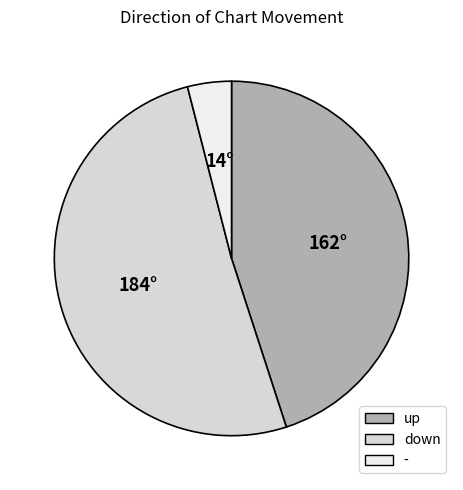

What is the ratio of the value at down to the value at up?

1.1